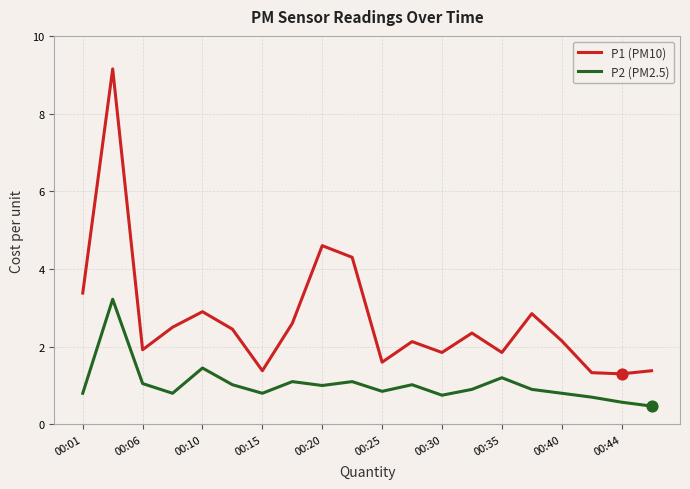

What are all the series names shown in the legend?

P1 (PM10), P2 (PM2.5)